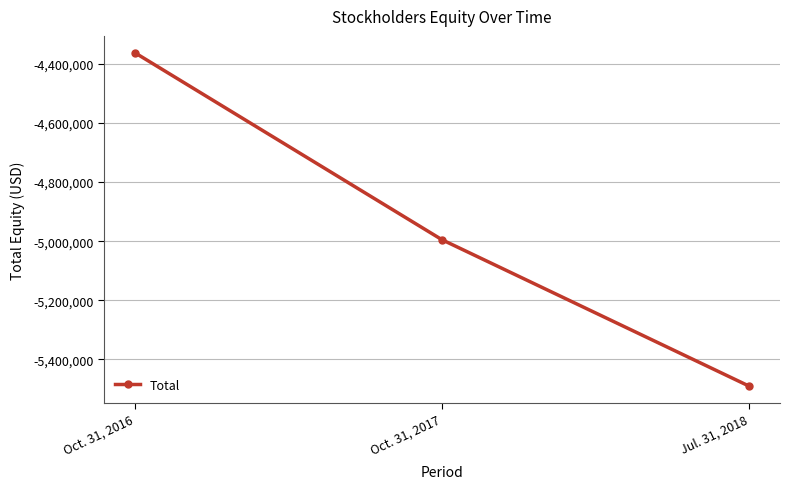

Is it true that the value at Oct. 31, 2017 is -4995027?

True